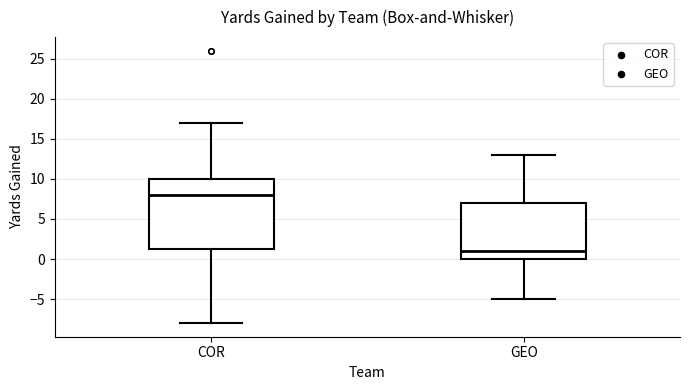

Reading left to right, read every box against the y-axis: the position of its median line, the range the box covers, and the ends of its whiskers. The values are not printed on the chart, so give them approximately, as read against the axis.

COR: median 8.0, box 1.5 to 10.0, whiskers -8.0 to 17.0
GEO: median 1.0, box 0.0 to 7.0, whiskers -5.0 to 13.0